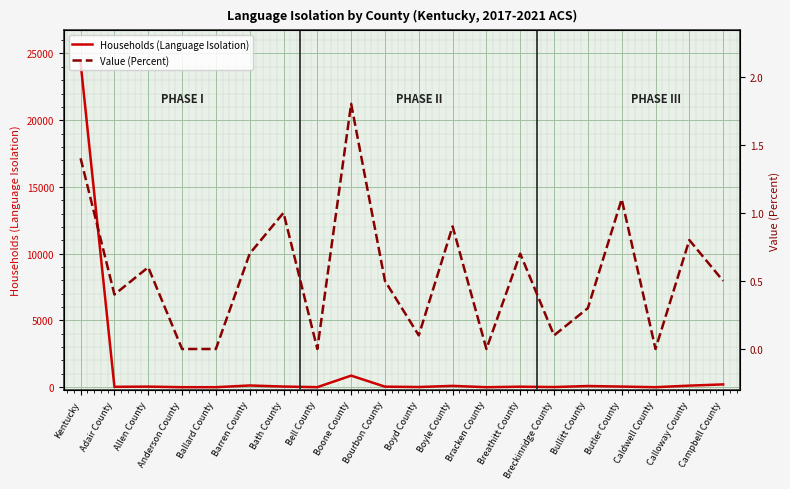

What is the greatest value displayed?

24306.0